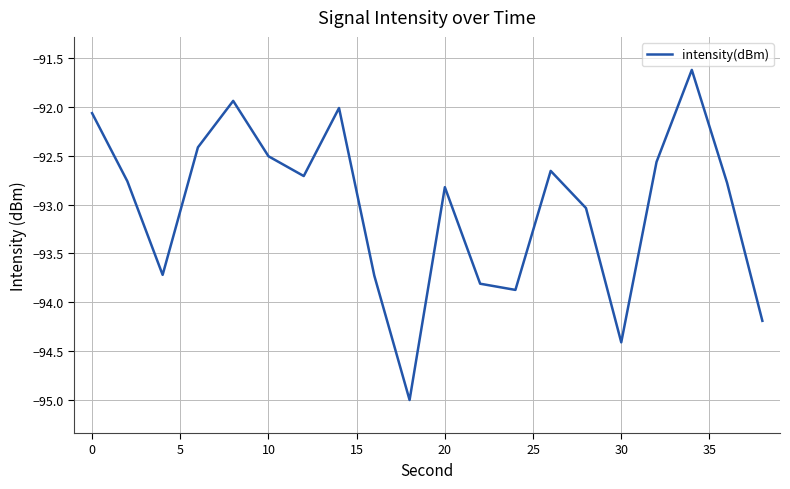

What is the maximum value shown in the chart?

-91.6